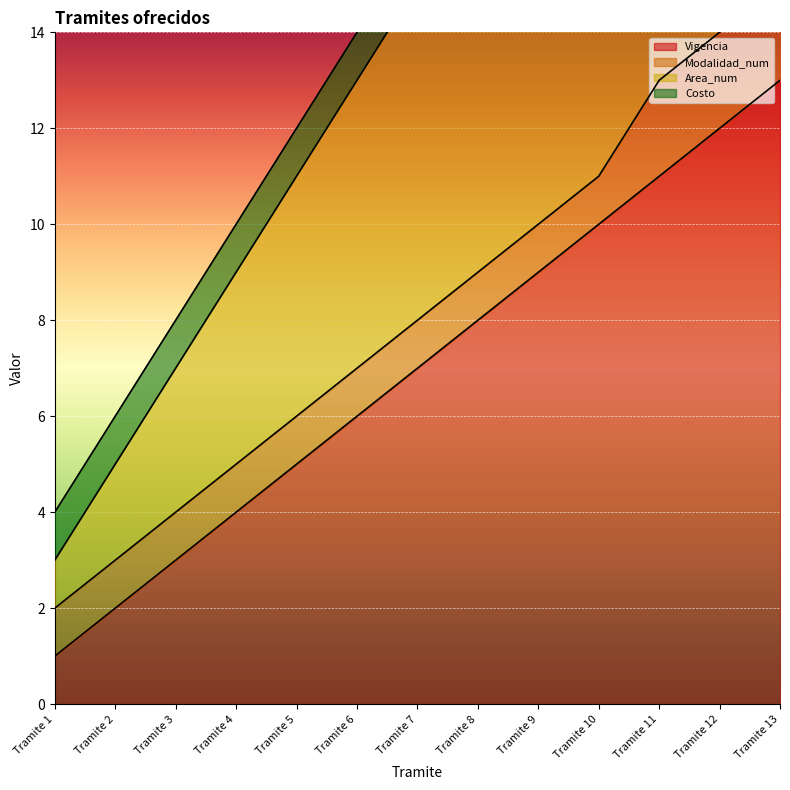

True or false: Vigencia has more than 2 interior local peaks.

False